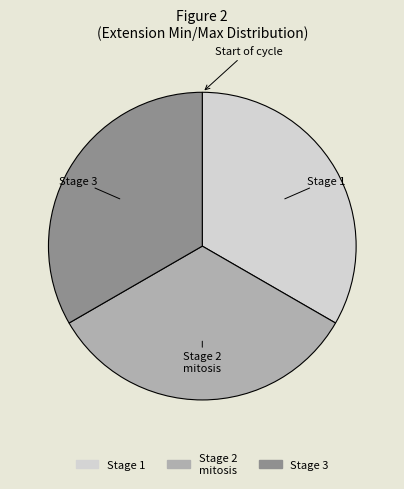

True or false: Stage 3 accounts for 48% of the total.

False